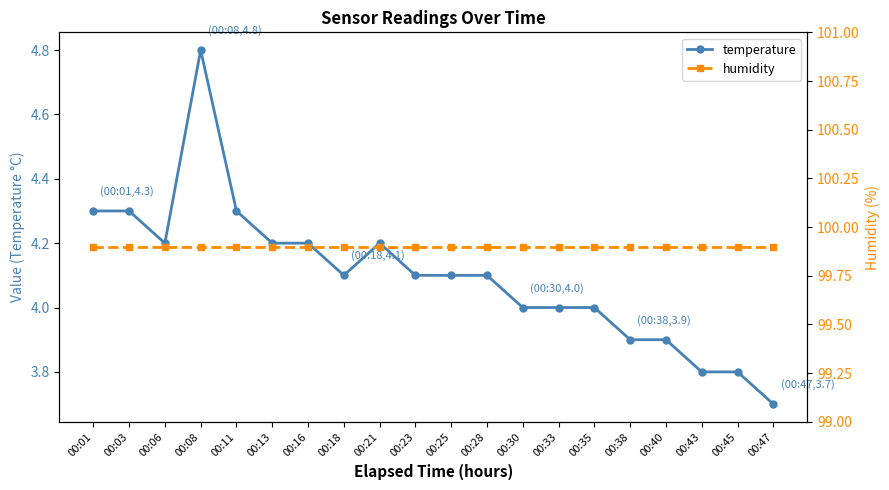

How many series are shown in this chart?

2